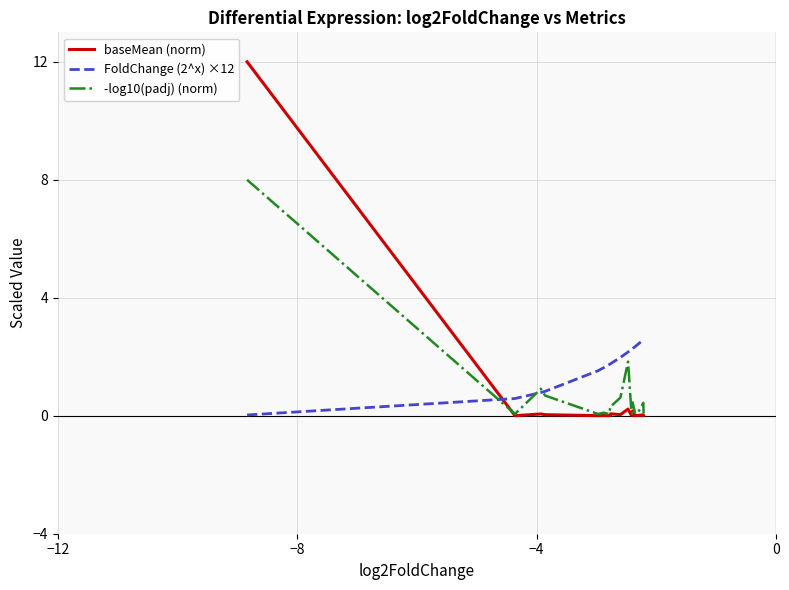

Which series has the largest total across all categories?

FoldChange (2^x) ×12